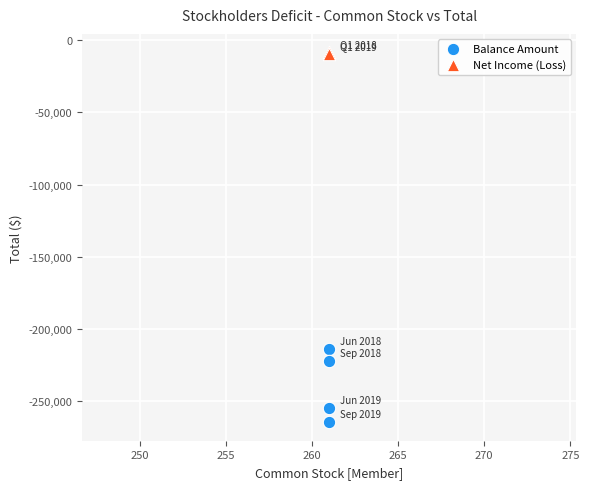

Which series contains the lowest Y value?

Balance Amount